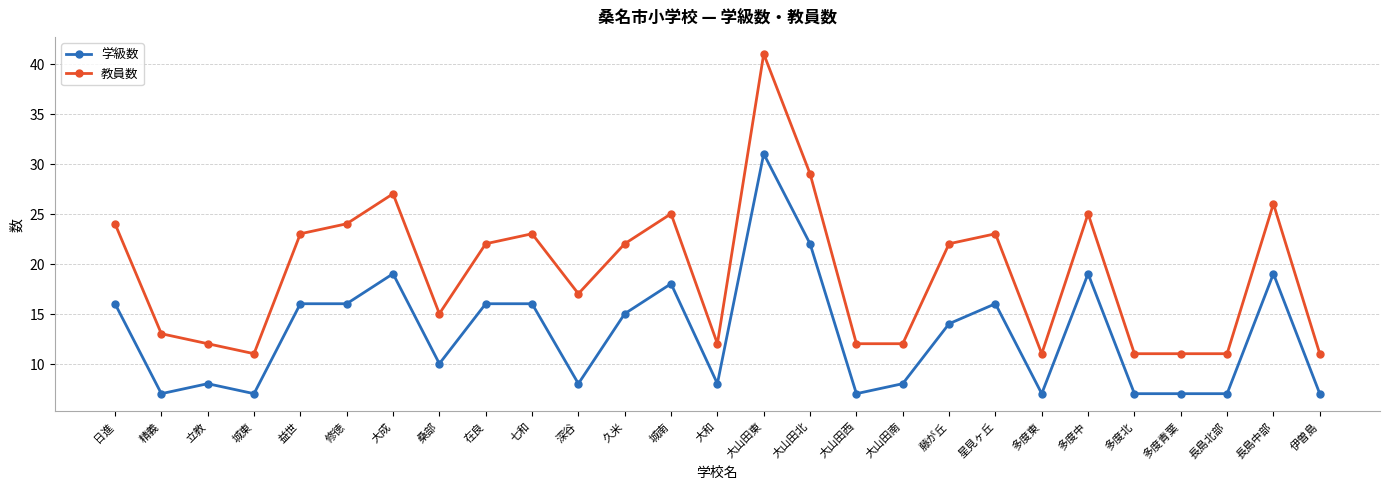

What is the difference between the 教員数 values at 大山田東 and 多度中?

16